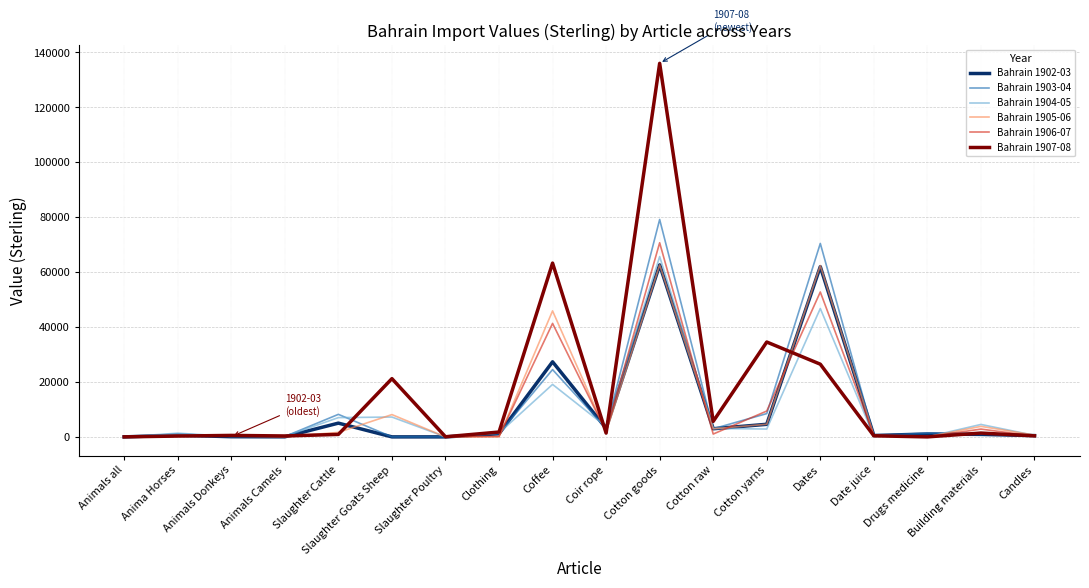

What is the sum of the Bahrain 1906-07 values at Cotton raw and Slaughter Goats Sheep?

22230.0